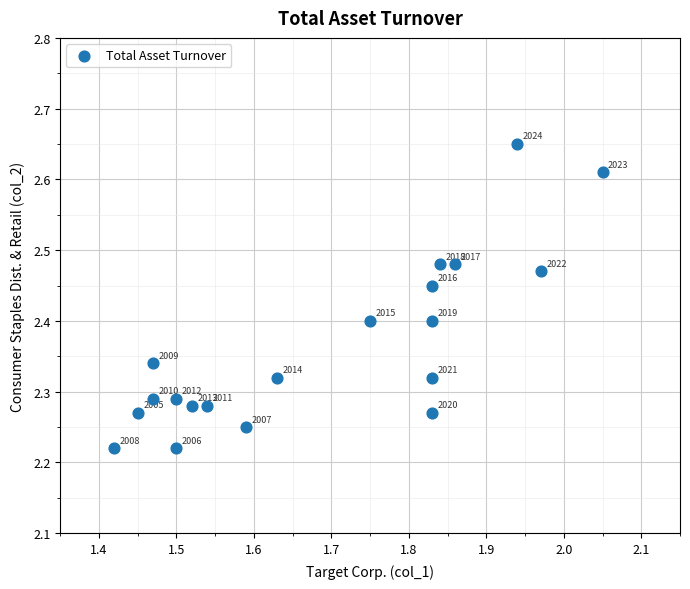

What is the range of X values (max minus min)?

0.6